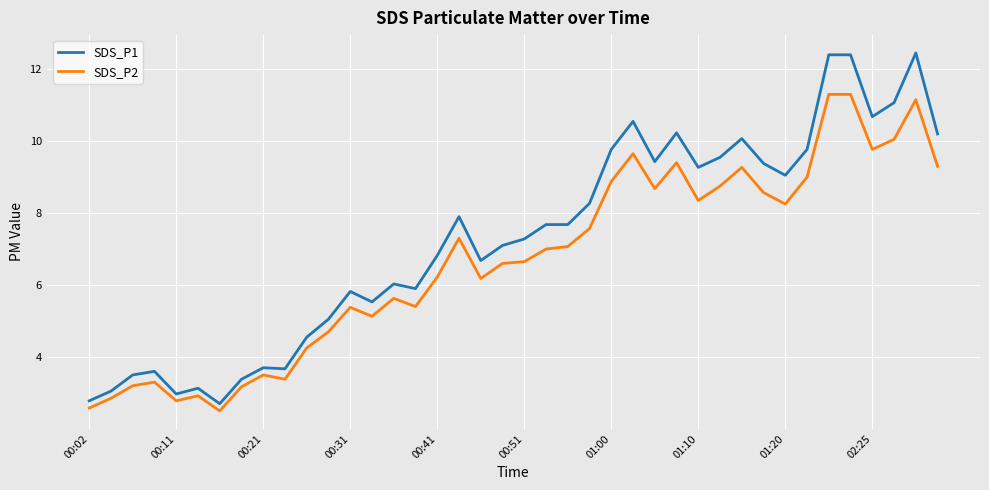

Rank the series by their average value, from highest to lowest.

SDS_P1, SDS_P2